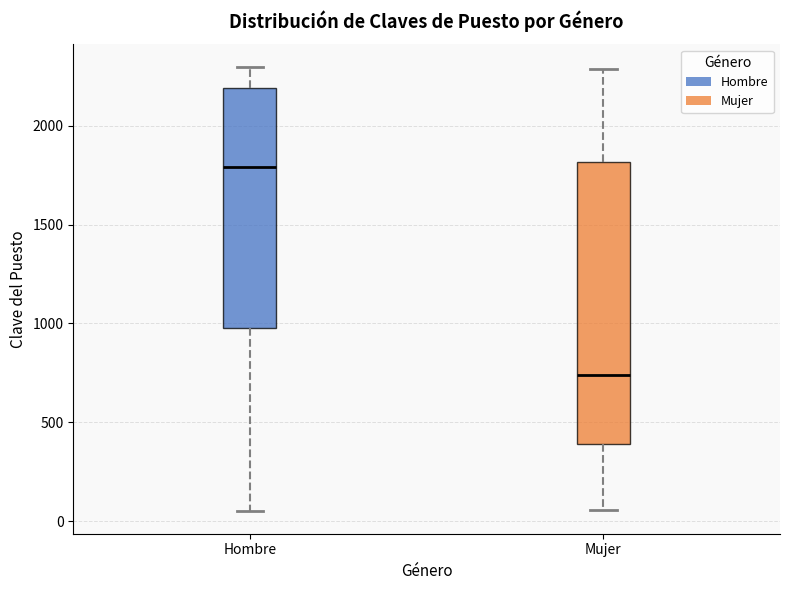

Which box's median line is the highest?

Hombre